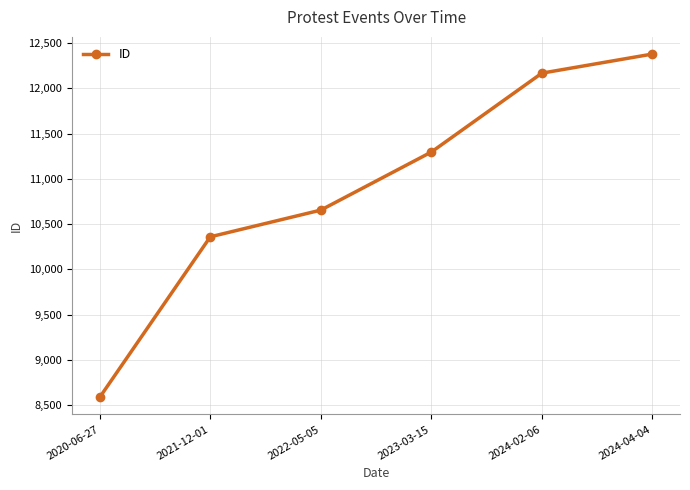

How many values are below 11296?

3